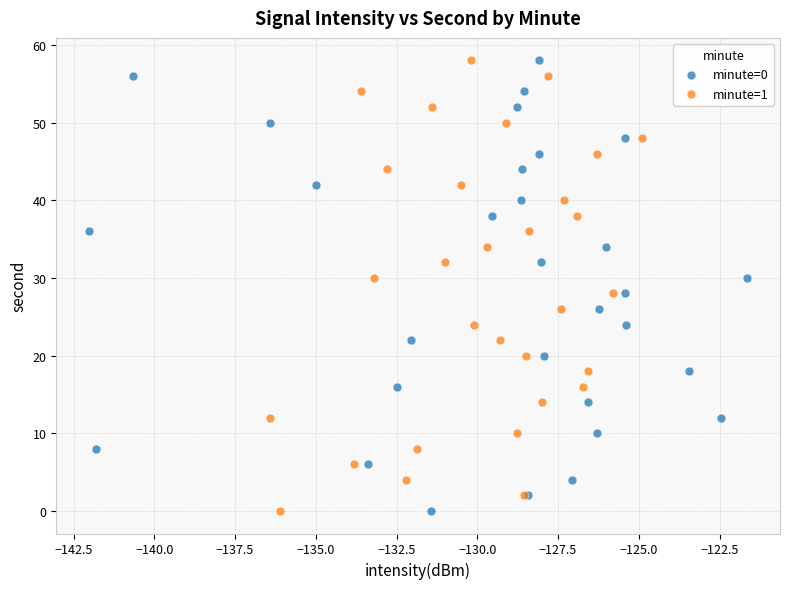

What are all the series names shown in the legend?

minute=0, minute=1